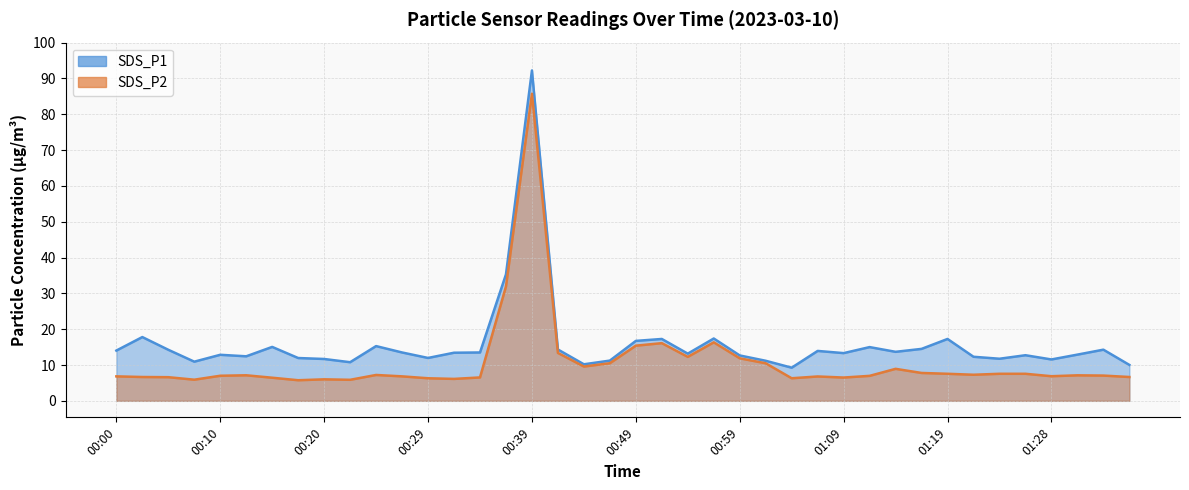

Reading left to right, what are all the values shown in this chart?

SDS_P1: 00:00=14.0	00:02=17.8	00:05=14.2	00:07=10.9	00:10=12.8	00:12=12.4	00:15=15.1	00:17=11.9	00:20=11.7	00:22=10.8	00:24=15.3	00:27=13.5	00:29=12.0	00:32=13.4	00:34=13.5	00:37=35.3	00:39=92.2	00:42=14.3	00:44=10.2	00:46=11.2	00:49=16.7	00:51=17.3	00:54=13.2	00:56=17.4	00:59=12.7	01:01=11.2	01:04=9.2	01:06=13.9	01:09=13.3	01:11=15.0	01:14=13.7	01:16=14.5	01:19=17.3	01:21=12.3	01:24=11.8	01:26=12.7	01:28=11.6	01:31=12.9	01:33=14.3	01:36=10.0
SDS_P2: 00:00=6.8	00:02=6.7	00:05=6.6	00:07=5.9	00:10=7.0	00:12=7.1	00:15=6.5	00:17=5.8	00:20=6.0	00:22=5.9	00:24=7.2	00:27=6.8	00:29=6.3	00:32=6.1	00:34=6.5	00:37=31.9	00:39=85.7	00:42=13.4	00:44=9.6	00:46=10.5	00:49=15.4	00:51=16.1	00:54=12.3	00:56=16.3	00:59=11.9	01:01=10.5	01:04=6.3	01:06=6.8	01:09=6.5	01:11=7.0	01:14=8.9	01:16=7.8	01:19=7.5	01:21=7.3	01:24=7.5	01:26=7.5	01:28=6.9	01:31=7.1	01:33=7.0	01:36=6.7